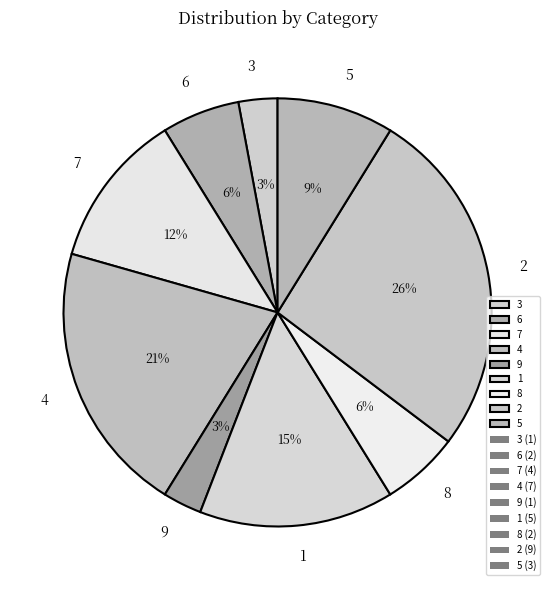

How many segments does this pie chart have?

9